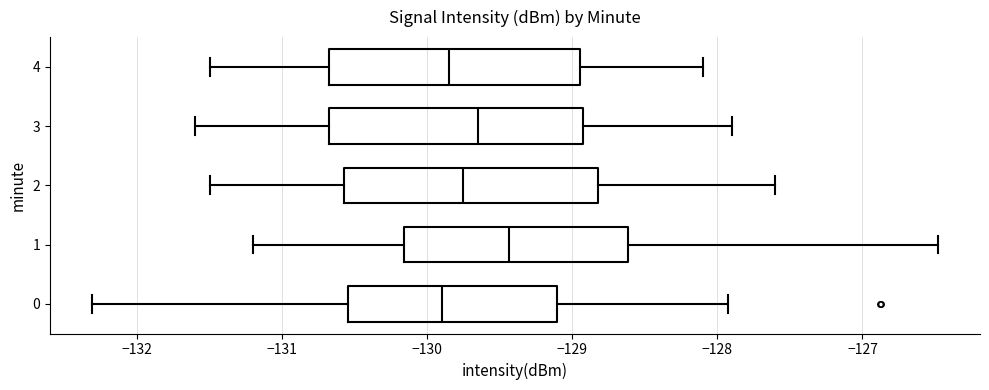

Reading bottom to top, transcribe this box plot: for each box, give where its median line is, the range the box spans, and where its two whiskers end, as read against the x-axis. The values are not printed on the chart, so give them approximately, as read against the axis.

0: median -129.9, box -130.5 to -129.1, whiskers -132.3 to -127.9
1: median -129.4, box -130.2 to -128.6, whiskers -131.2 to -126.5
2: median -129.7, box -130.6 to -128.8, whiskers -131.5 to -127.6
3: median -129.6, box -130.7 to -128.9, whiskers -131.6 to -127.9
4: median -129.8, box -130.7 to -128.9, whiskers -131.5 to -128.1